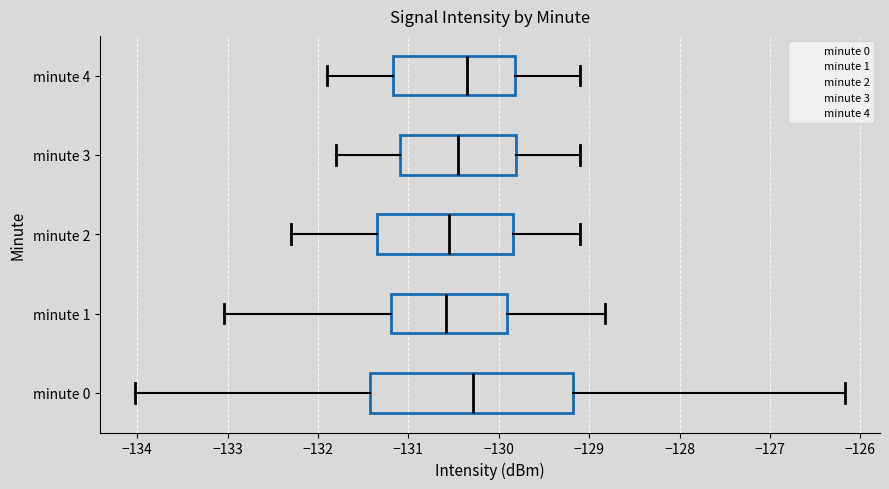

Reading bottom to top, read every box against the x-axis: the position of its median line, the range the box covers, and the ends of its whiskers. The values are not printed on the chart, so give them approximately, as read against the axis.

minute 0: median -130.3, box -131.4 to -129.2, whiskers -134.0 to -126.2
minute 1: median -130.6, box -131.2 to -129.9, whiskers -133.0 to -128.8
minute 2: median -130.5, box -131.3 to -129.8, whiskers -132.3 to -129.1
minute 3: median -130.4, box -131.1 to -129.8, whiskers -131.8 to -129.1
minute 4: median -130.3, box -131.2 to -129.8, whiskers -131.9 to -129.1